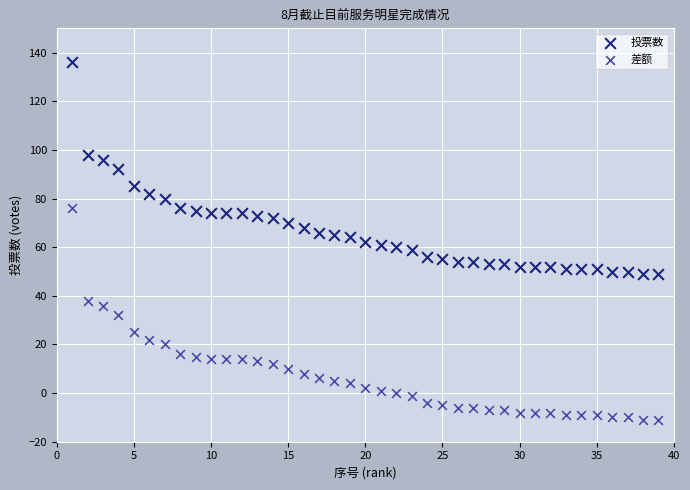

Which series contains the highest Y value?

投票数